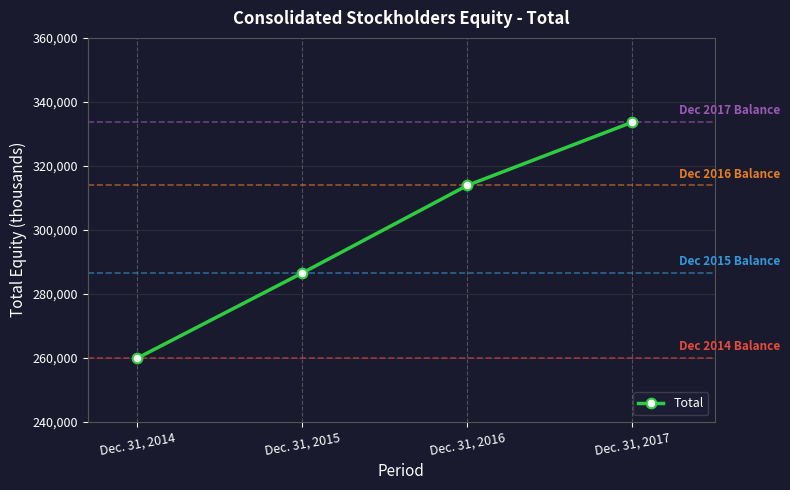

What value does the data have at Dec. 31, 2017, to the nearest 10?

333640